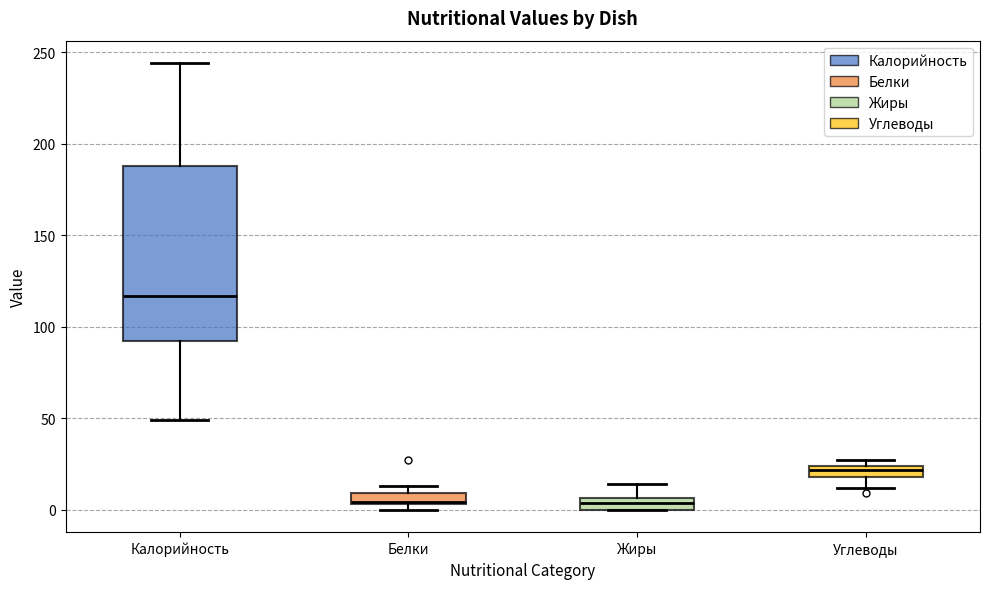

Where does the lower whisker of the box for Калорийность end on the y-axis? The values are not printed on the chart, so give them approximately, as read against the axis.

50